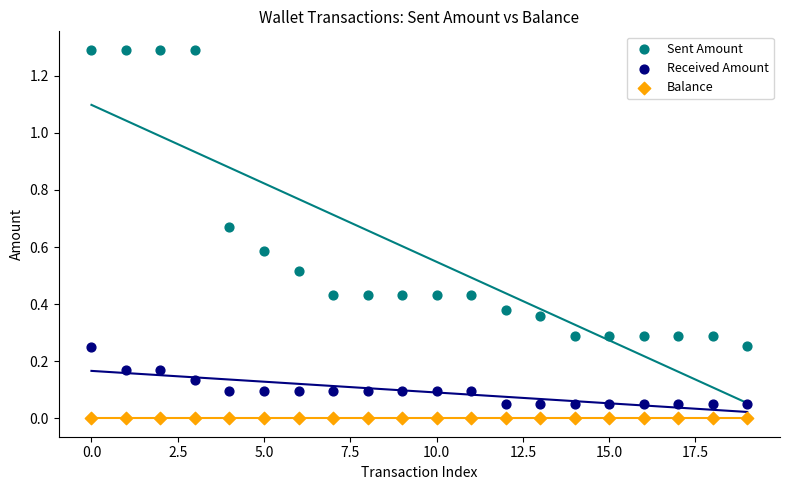

Which series contains the highest Y value?

Sent Amount